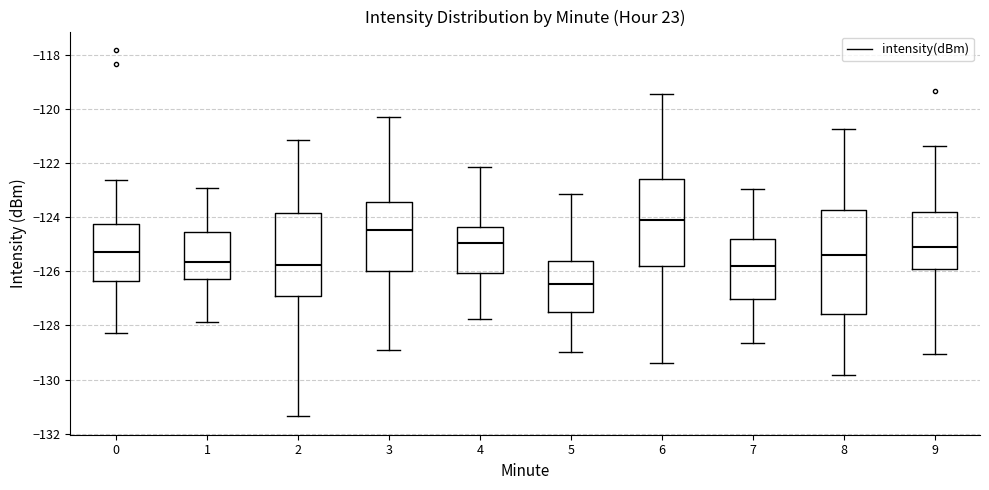

Which box's median line is the lowest?

5